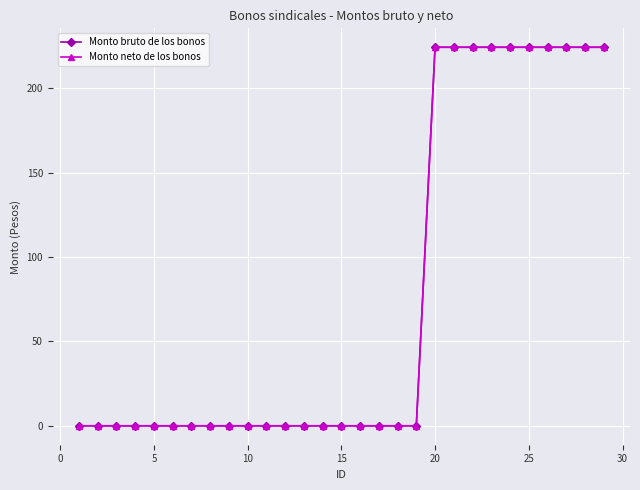

True or false: Monto bruto de los bonos and Monto neto de los bonos cross at least once.

False